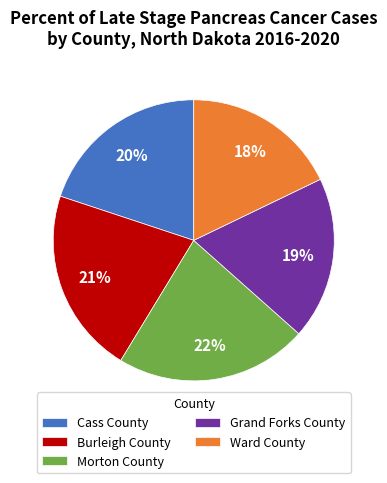

What is the largest slice in the pie chart?

Morton County